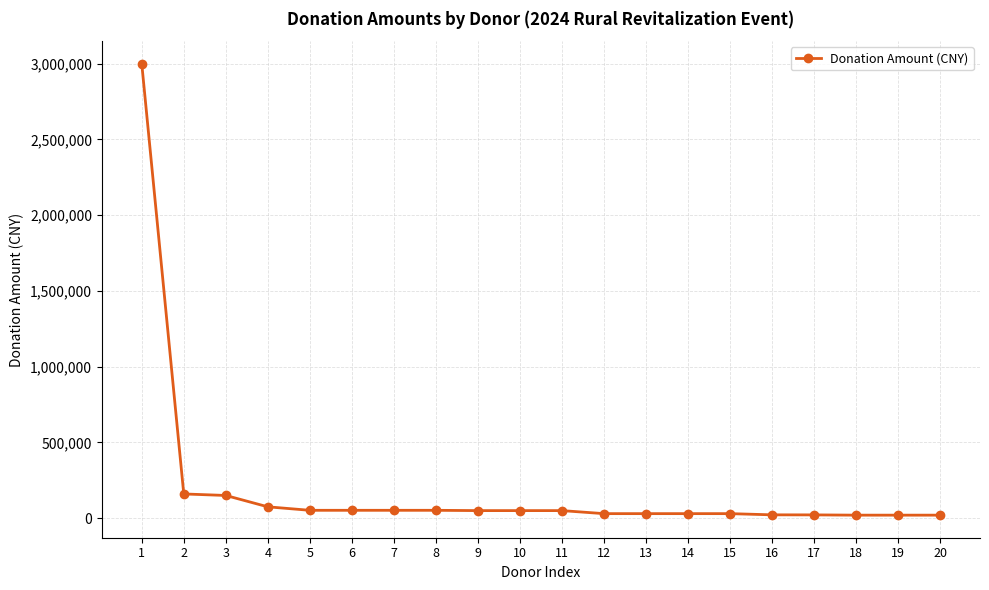

The value at 10 is 50000. True or false?

True